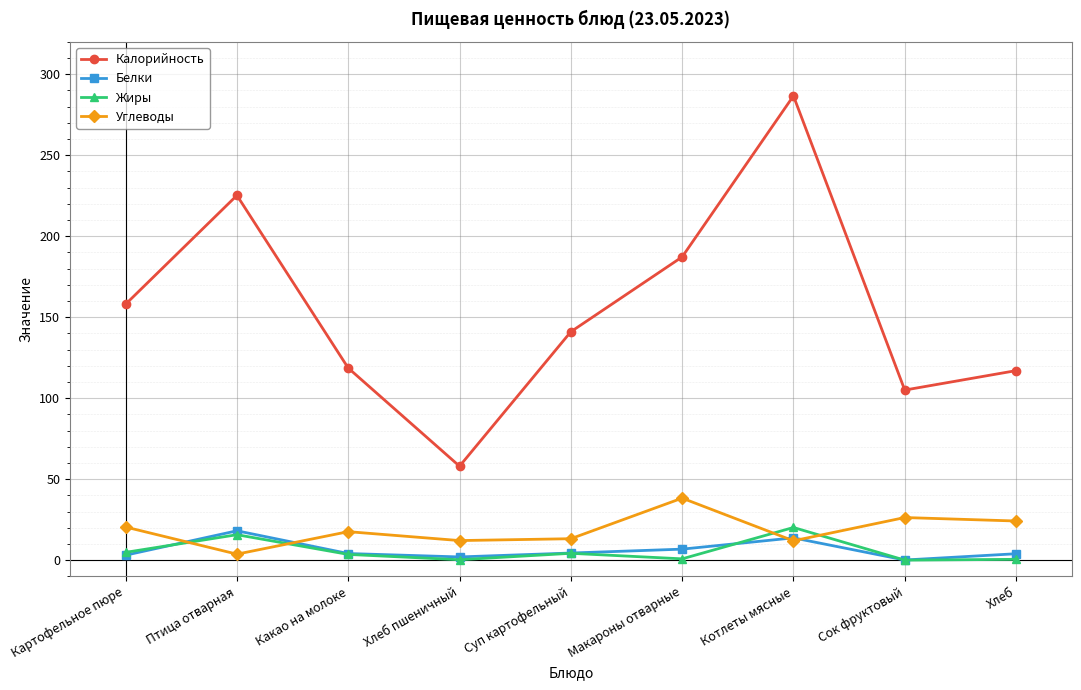

What is the difference between the second highest and minimum values in the Калорийность series?

167.2